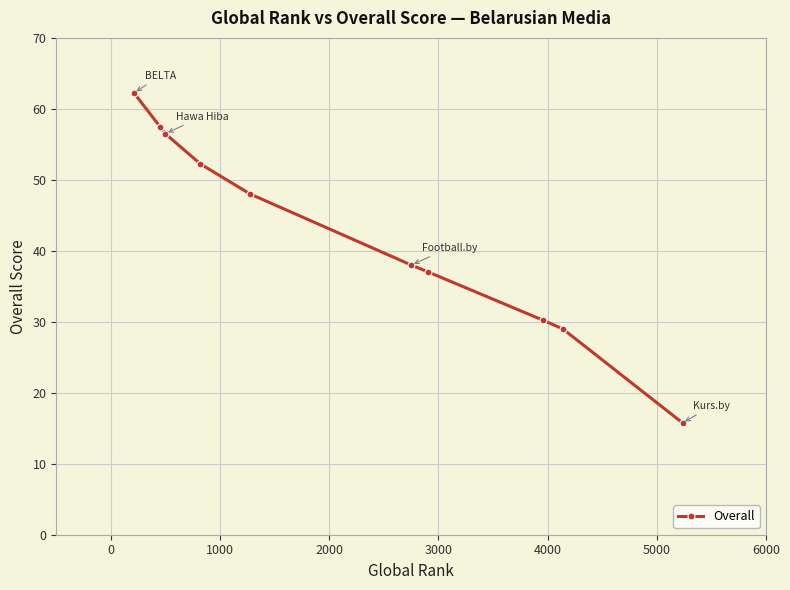

What is the sum of all values?

426.5